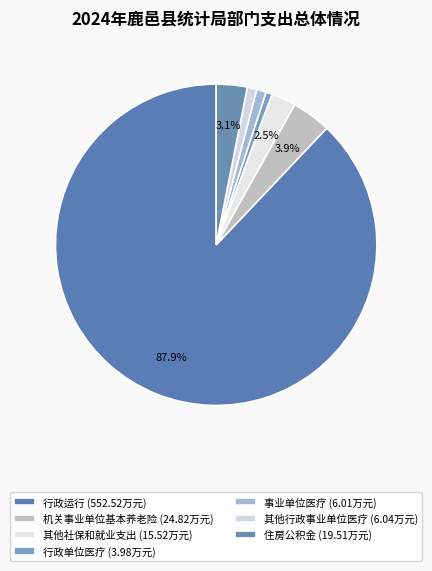

How many slices are in this pie chart?

7